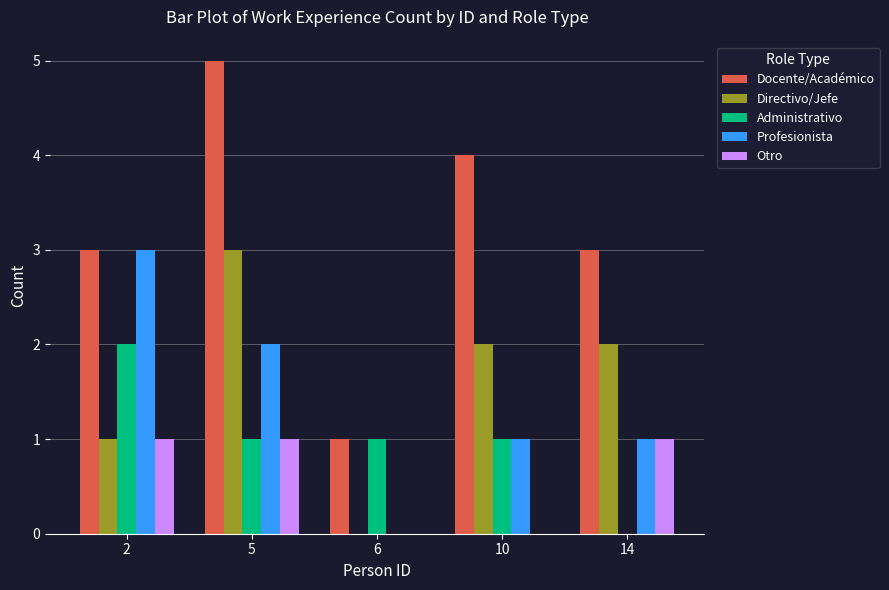

What is the maximum value shown in the chart?

5